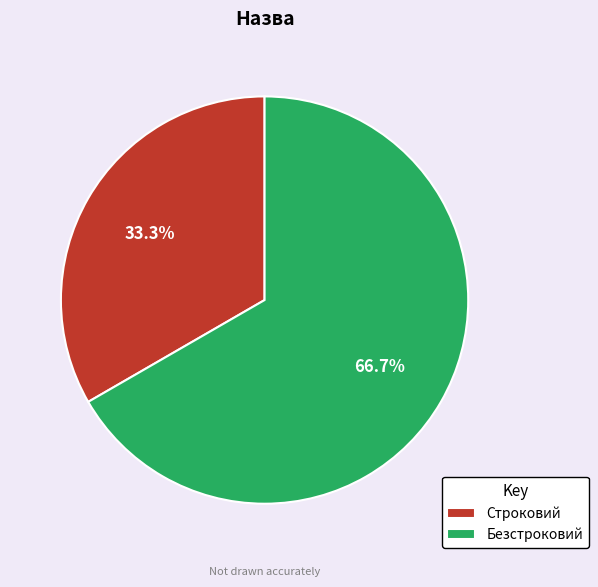

True or false: Строковий accounts for 33% of the total.

True